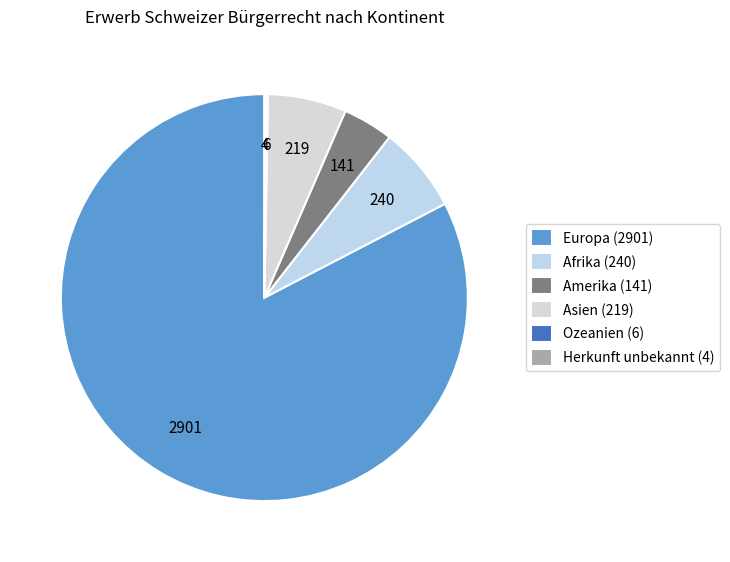

Which slice is the smallest?

Herkunft unbekannt